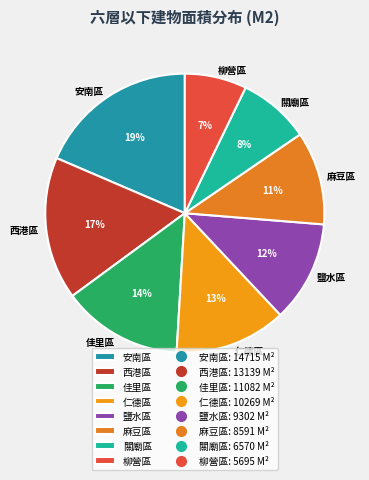

How many segments does this pie chart have?

8